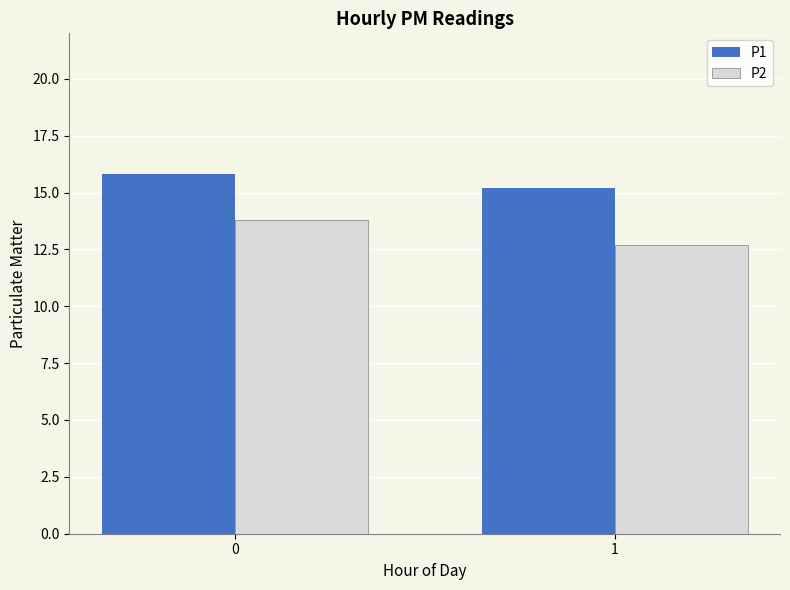

At which label does P2 reach its minimum?

1